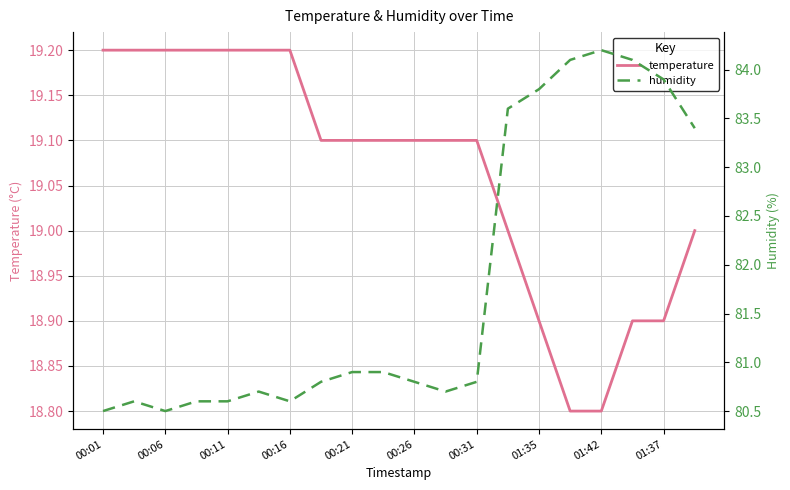

True or false: temperature and humidity cross at least once.

False